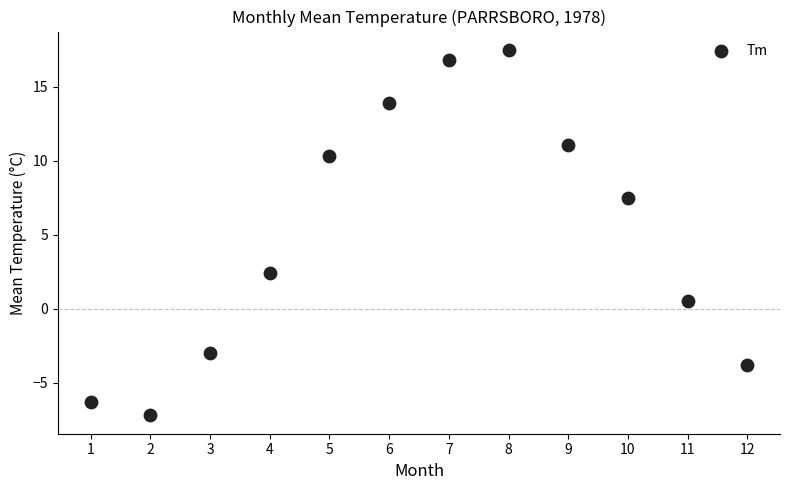

What is the range of Y values (max minus min)?

24.7